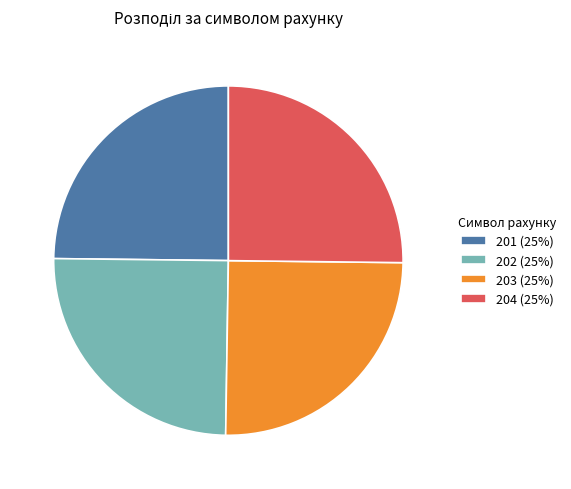

What is the ratio of the value at 202 (25%) to the value at 203 (25%)?

1.0